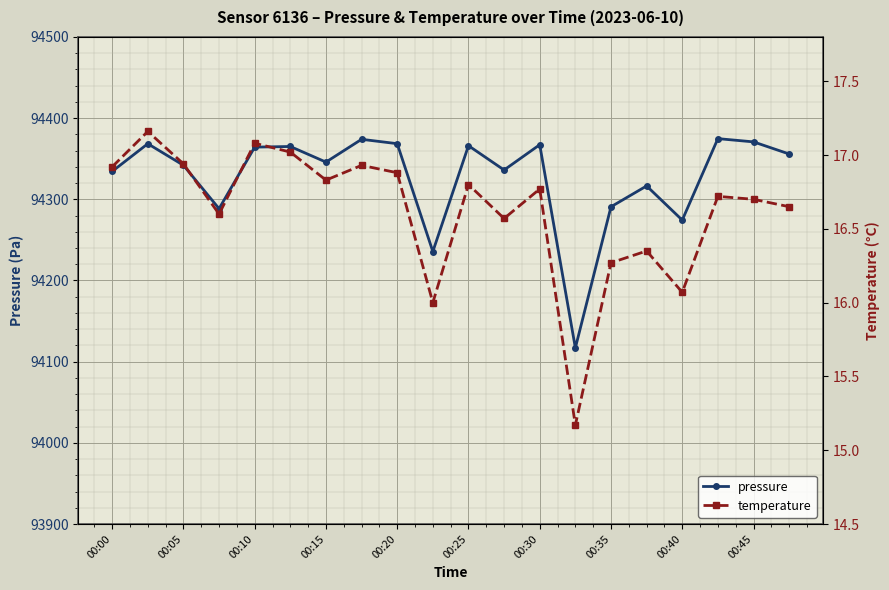

The value of pressure at 00:45 is 50400.2. True or false?

False